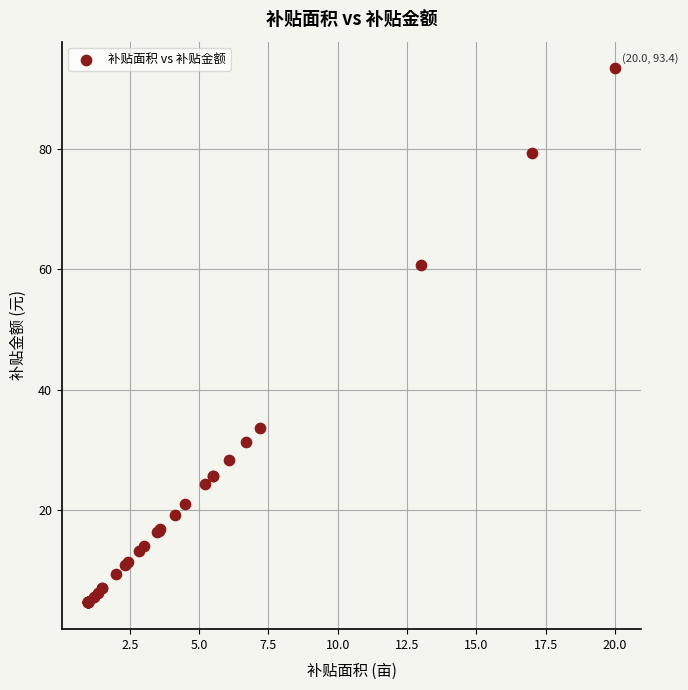

What Y value in the scatter plot is closest to 49?

60.7